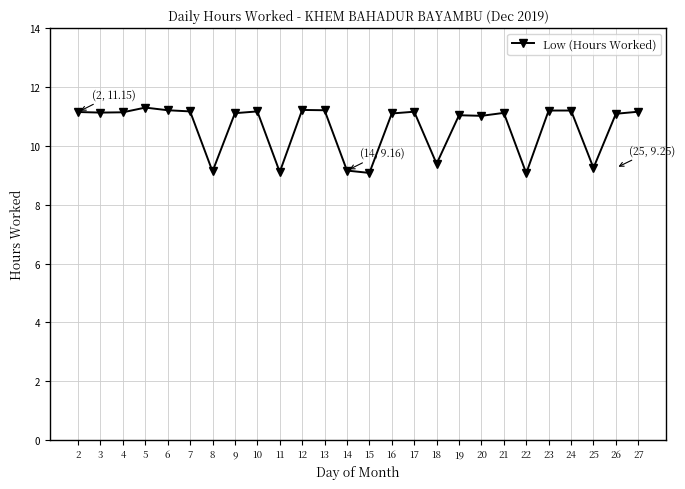

What is the value of the 20th point from the left?

11.1